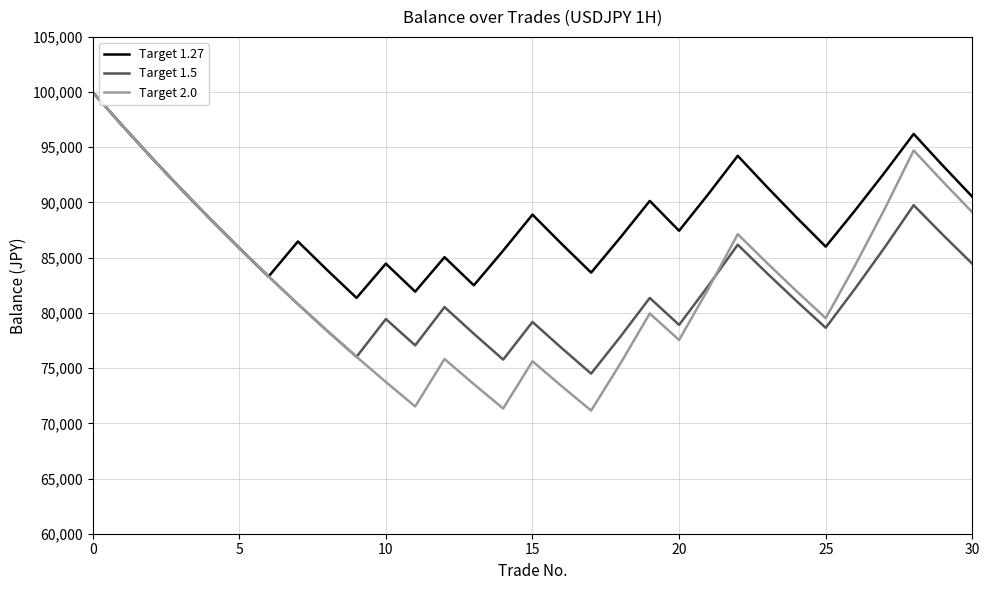

What is the smallest value displayed?

71152.1